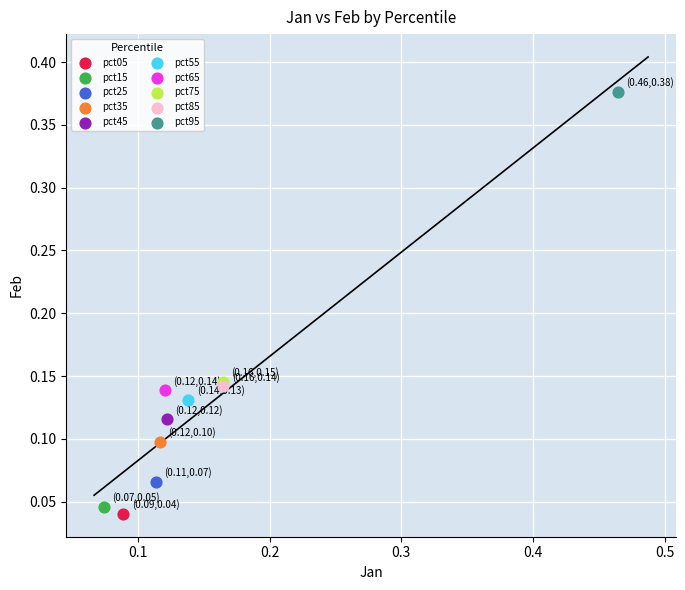

What are all the series names shown in the legend?

pct05, pct15, pct25, pct35, pct45, pct55, pct65, pct75, pct85, pct95